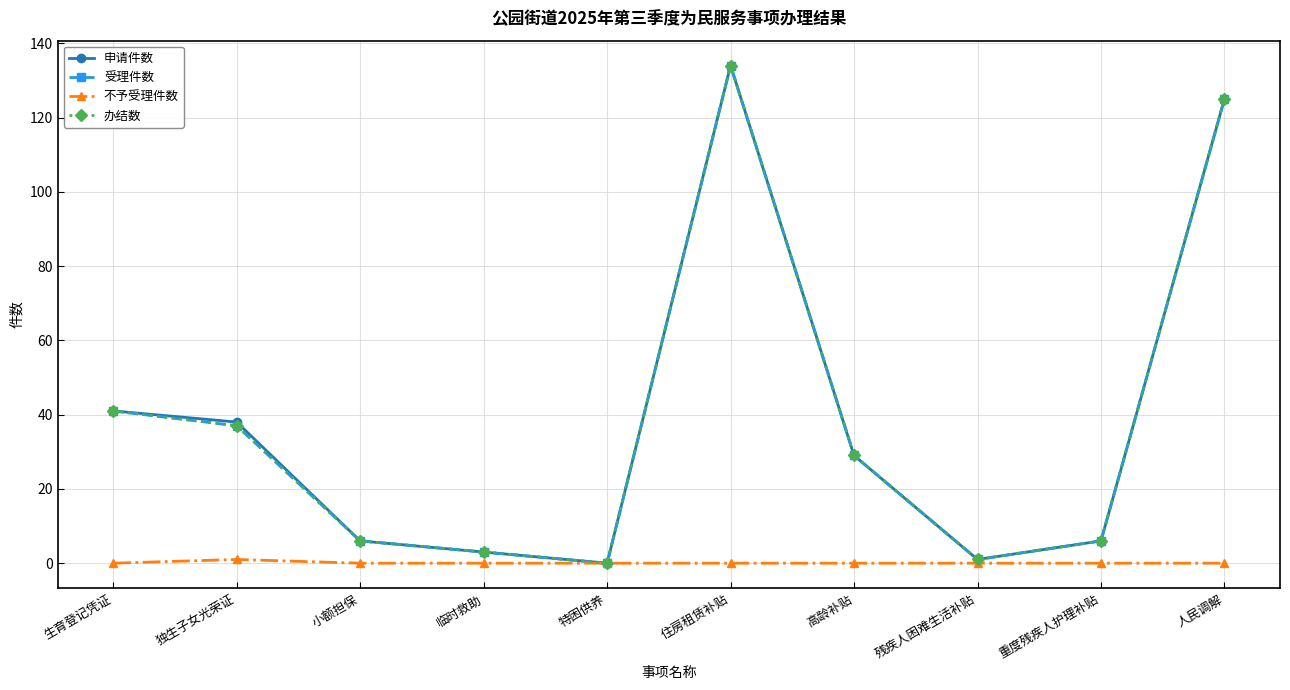

Is this an area chart (filled region under the line)?

No